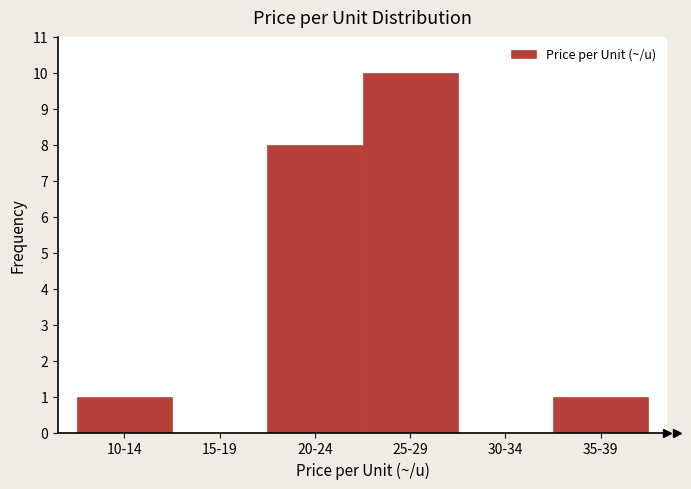

Reading right to left, what are all the values shown in this chart?

35-39=1	30-34=0	25-29=10	20-24=8	15-19=0	10-14=1